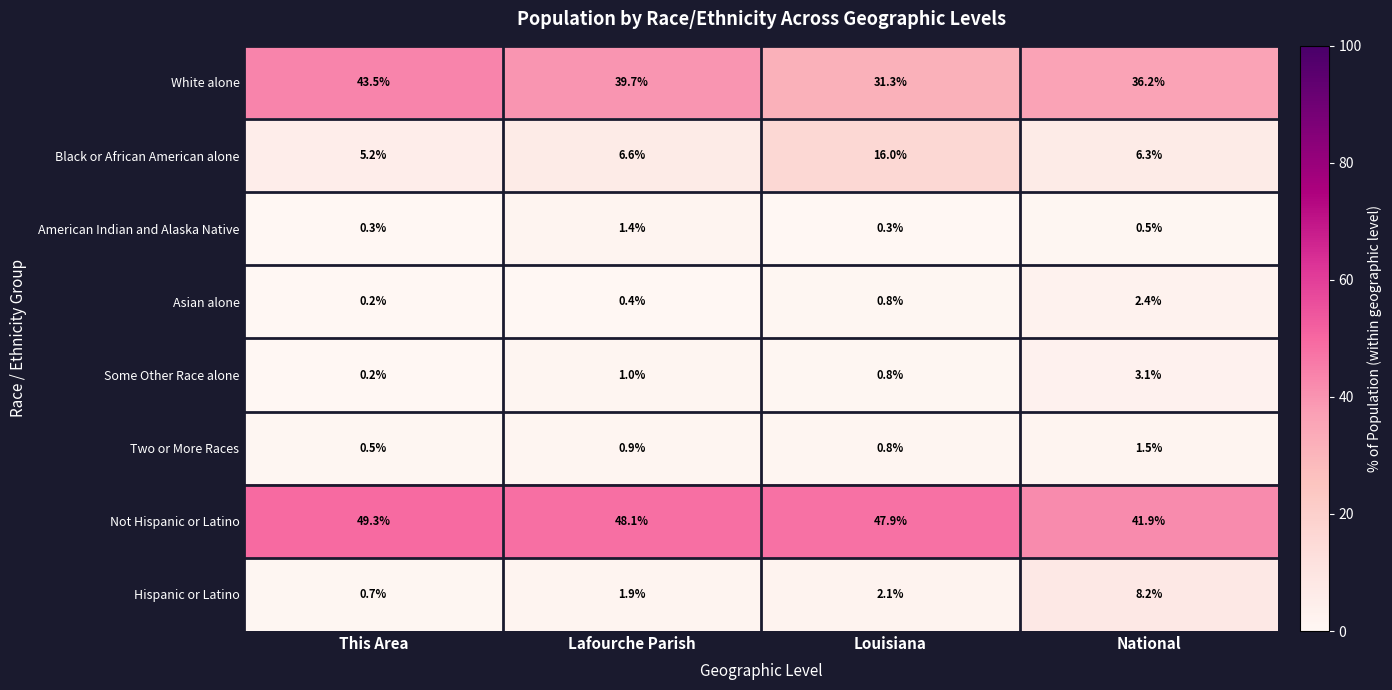

The Two or More Races series shows 2.2 at National. True or false?

False